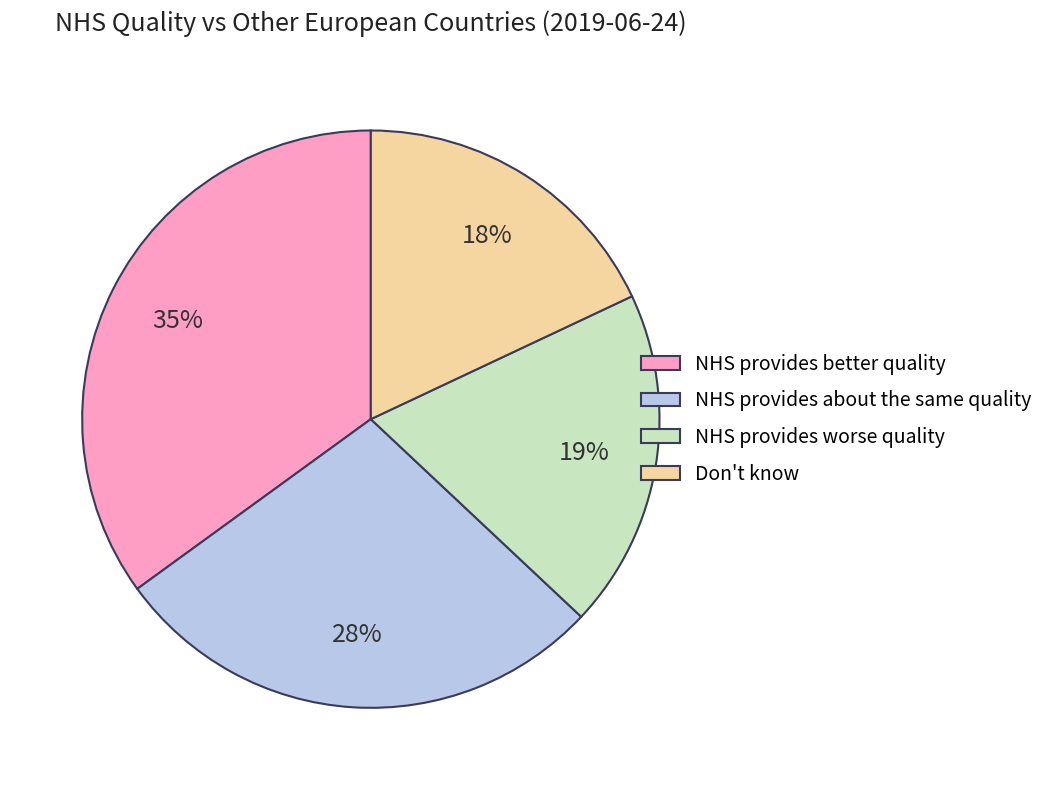

The NHS provides about the same quality slice represents 43% of the pie. True or false?

False